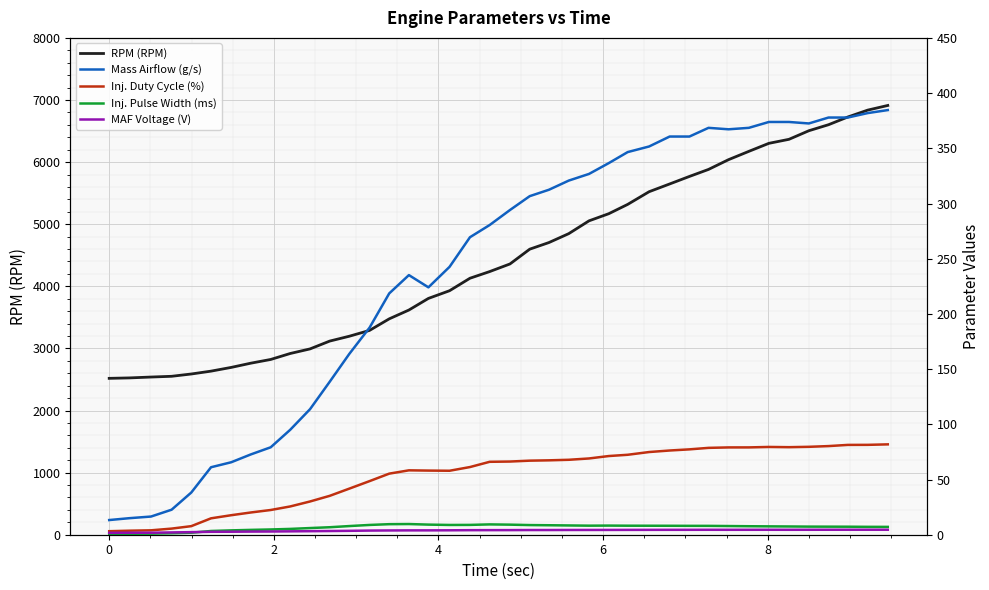

What is the maximum value for RPM (RPM)?

6912